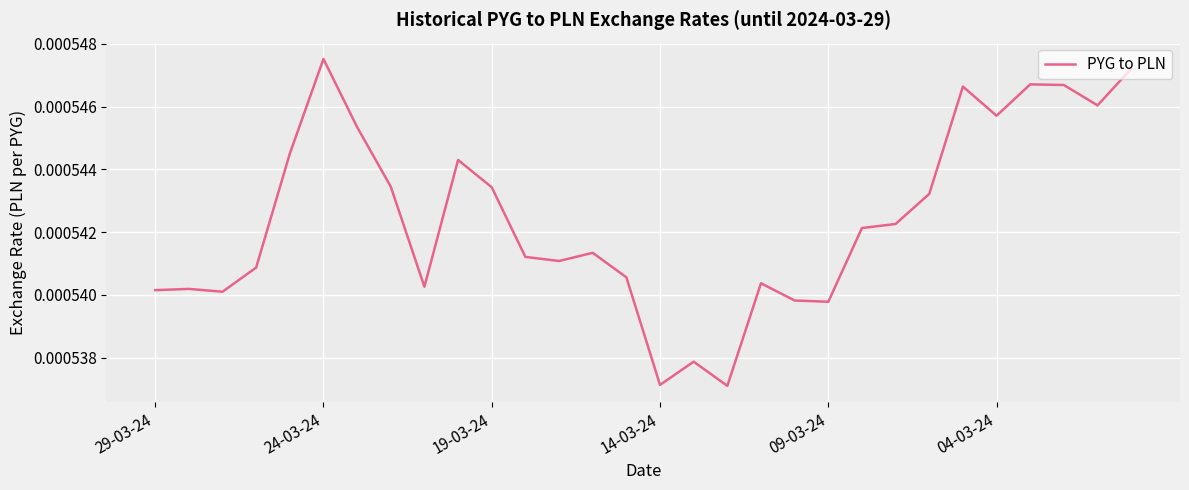

Does the chart display data point markers on the line(s)?

No